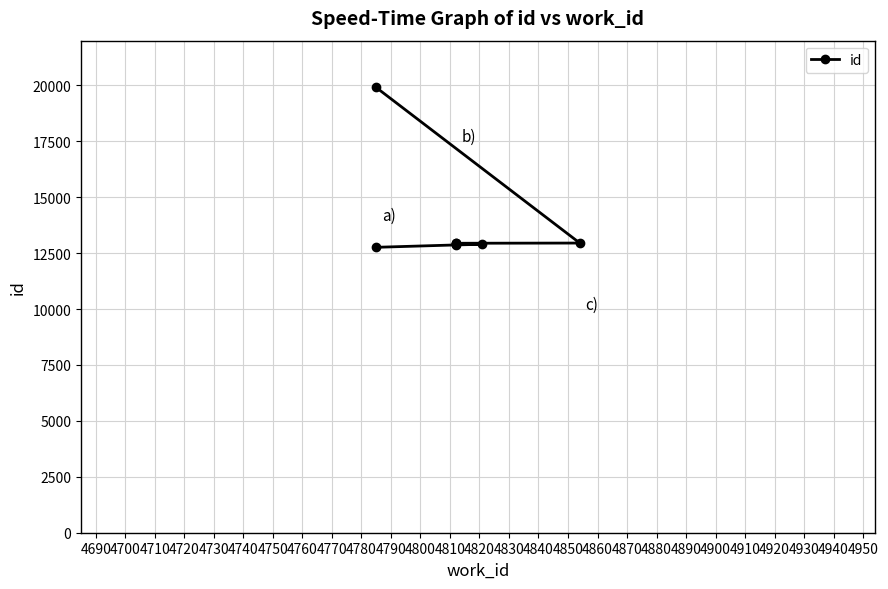

What is the value of the 8th point from the left?

12942